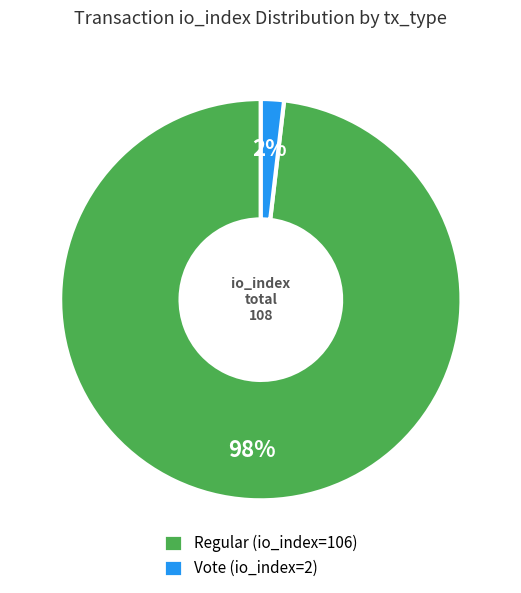

Rank the categories by value from lowest to highest.

Vote (io_index=2), Regular (io_index=106)